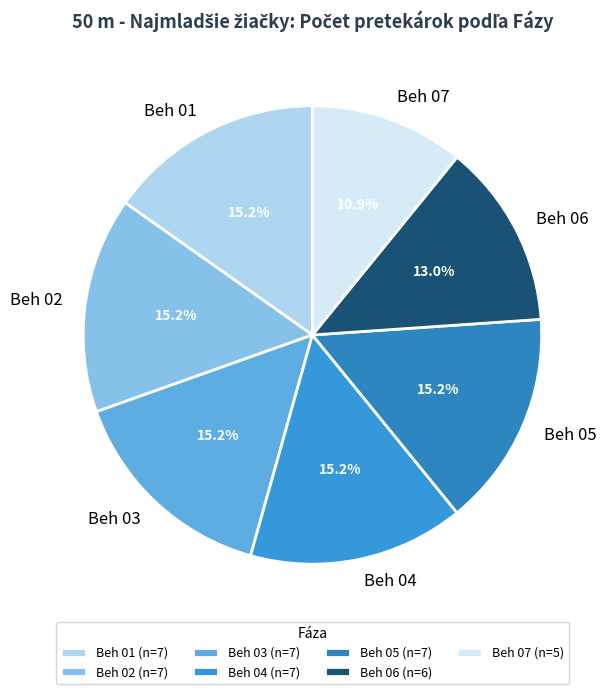

To the nearest percent, what is the average slice percentage?

14%